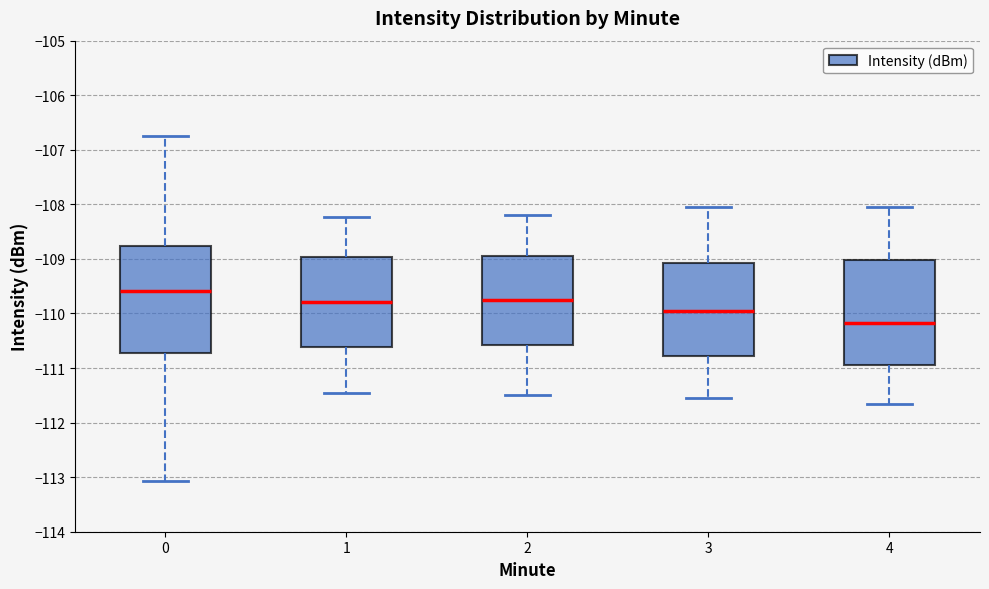

Where is the lower edge of the box at x = 2 on the y-axis? The values are not printed on the chart, so give them approximately, as read against the axis.

-110.6